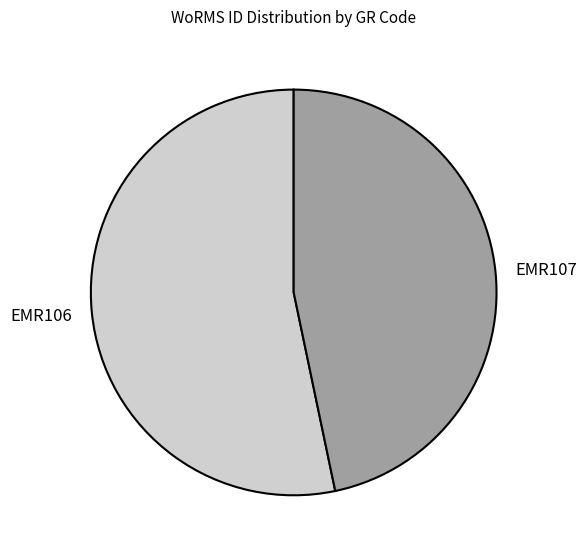

Is it true that EMR107 is 38% of the pie?

False